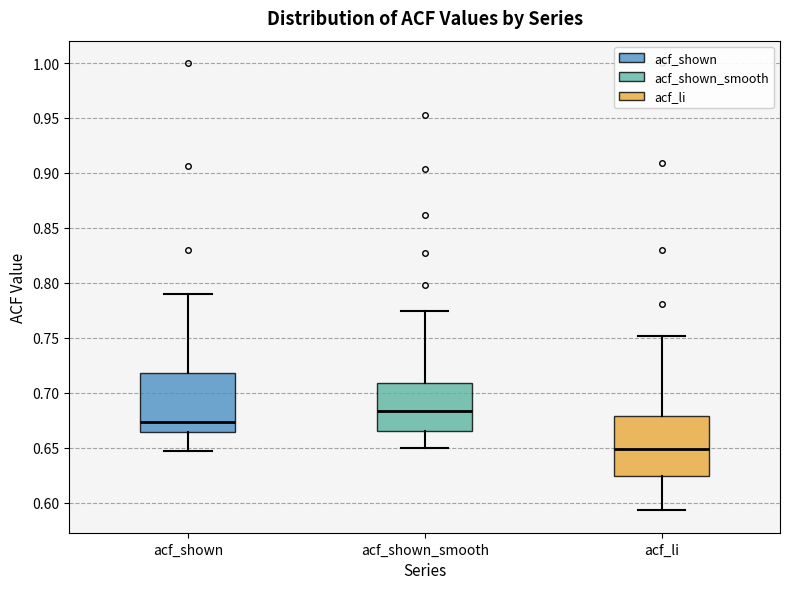

Where is the upper edge of the box for acf_shown on the y-axis? The values are not printed on the chart, so give them approximately, as read against the axis.

0.720